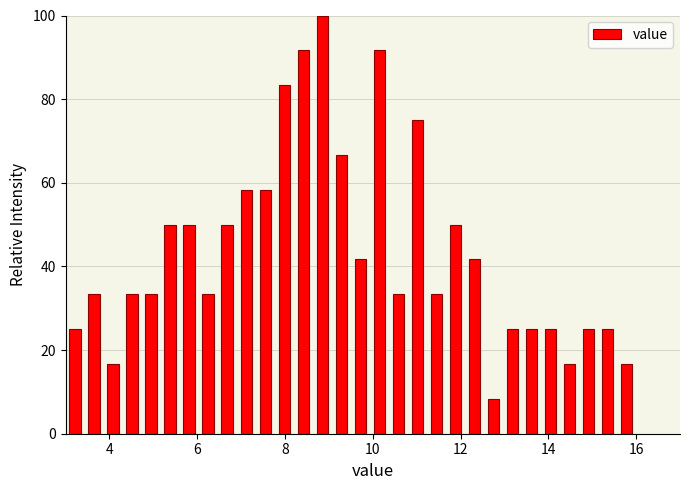

Read against the x-axis, roughly where is the centre of the tallest bar?

8.8